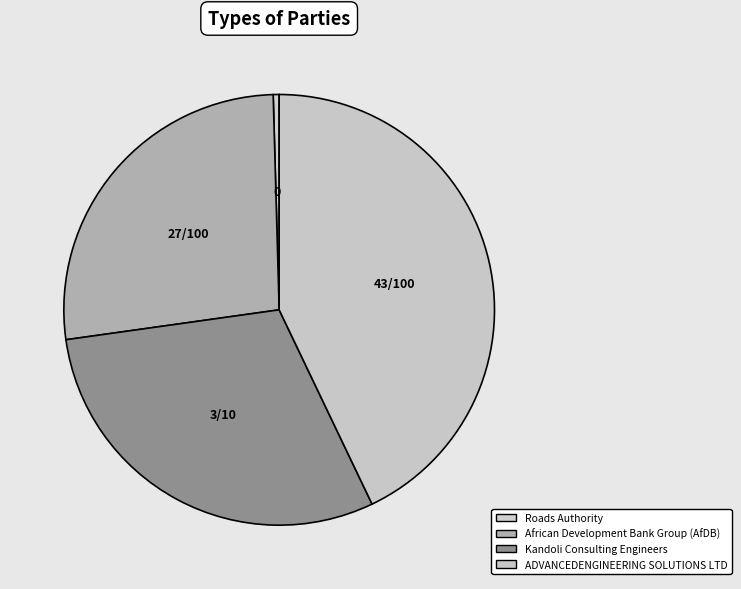

Is it true that Roads Authority is 0% of the pie?

True